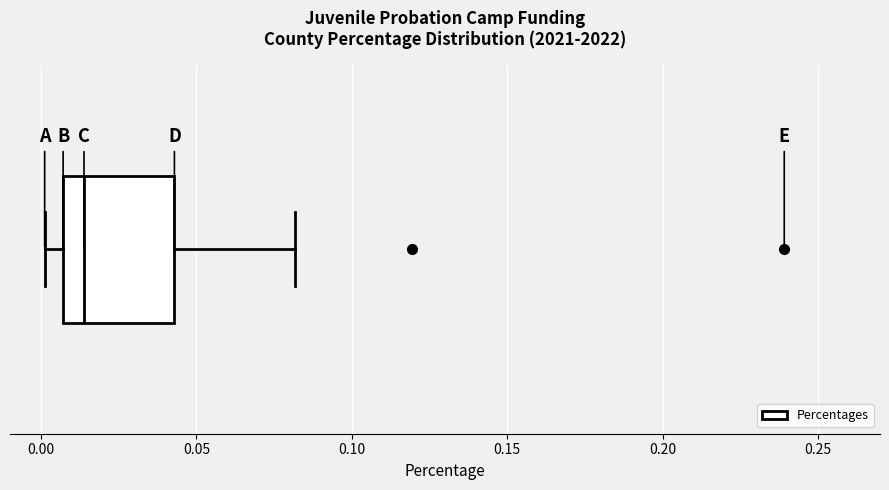

Read this box plot against the x-axis: the position of the median line, the range covered by the box, and the ends of both whiskers. The values are not printed on the chart, so give them approximately, as read against the axis.

median 0.015, box 0.005 to 0.045, whiskers 0.000 to 0.080